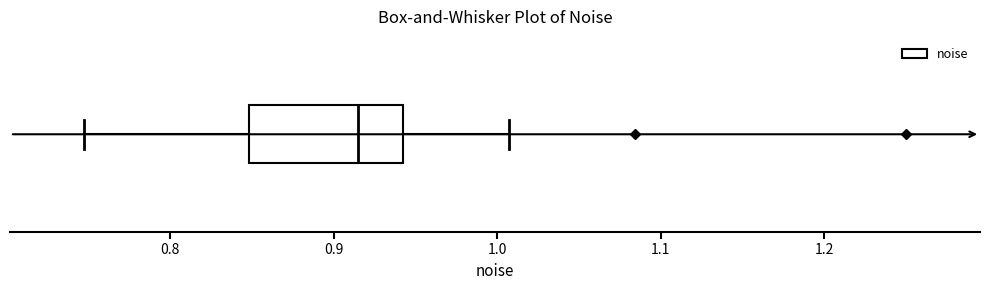

Where is the right edge of the box on the x-axis? The values are not printed on the chart, so give them approximately, as read against the axis.

0.94